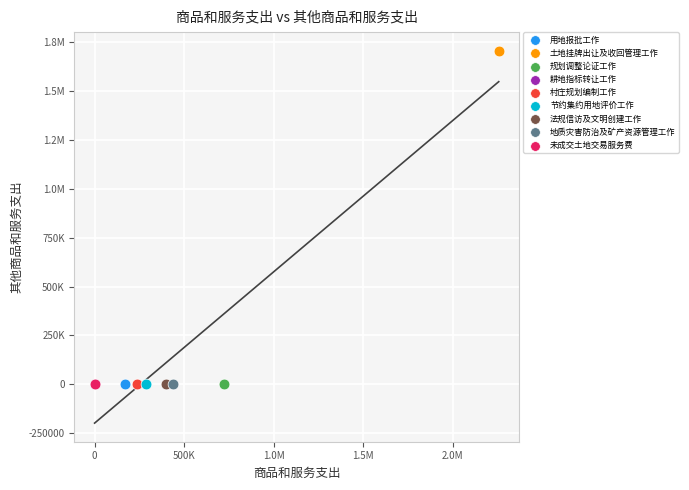

What are all the series names shown in the legend?

用地报批工作, 土地挂牌出让及收回管理工作, 规划调整论证工作, 耕地指标转让工作, 村庄规划编制工作, 节约集约用地评价工作, 法规信访及文明创建工作, 地质灾害防治及矿产资源管理工作, 未成交土地交易服务费